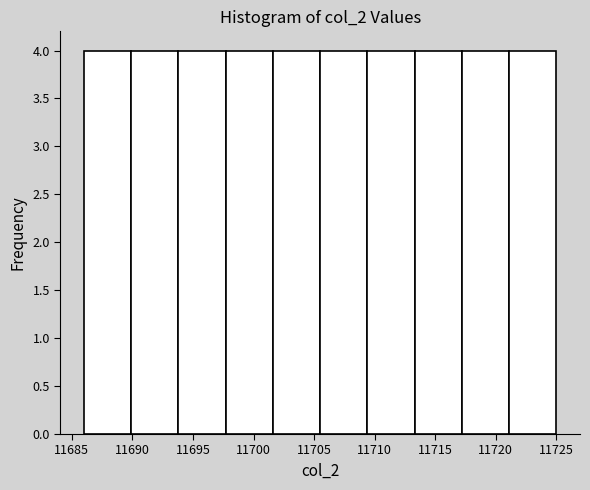

Reading left to right, list every bar in this chart as the range it spans on the x-axis followed by its height. Neither the bar edges nor the heights are printed on the chart, so give them approximately, as read against the axes.

11686.0 to 11689.9: 4
11689.9 to 11693.8: 4
11693.8 to 11697.7: 4
11697.7 to 11701.6: 4
11701.6 to 11705.5: 4
11705.5 to 11709.4: 4
11709.4 to 11713.3: 4
11713.3 to 11717.2: 4
11717.2 to 11721.1: 4
11721.1 to 11725.0: 4